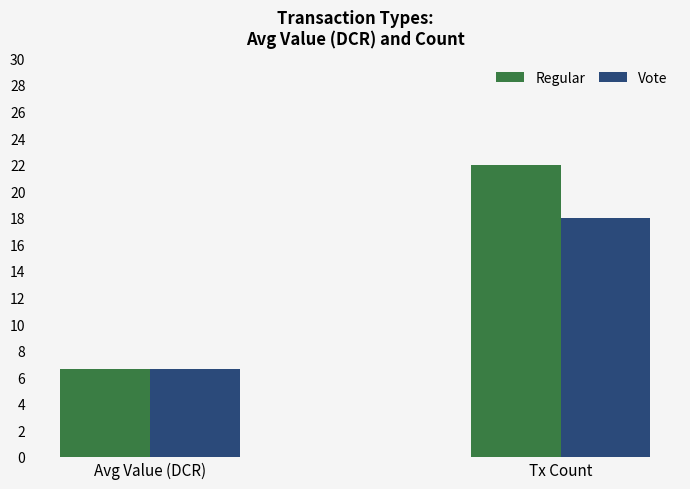

How many groups of bars are there?

2